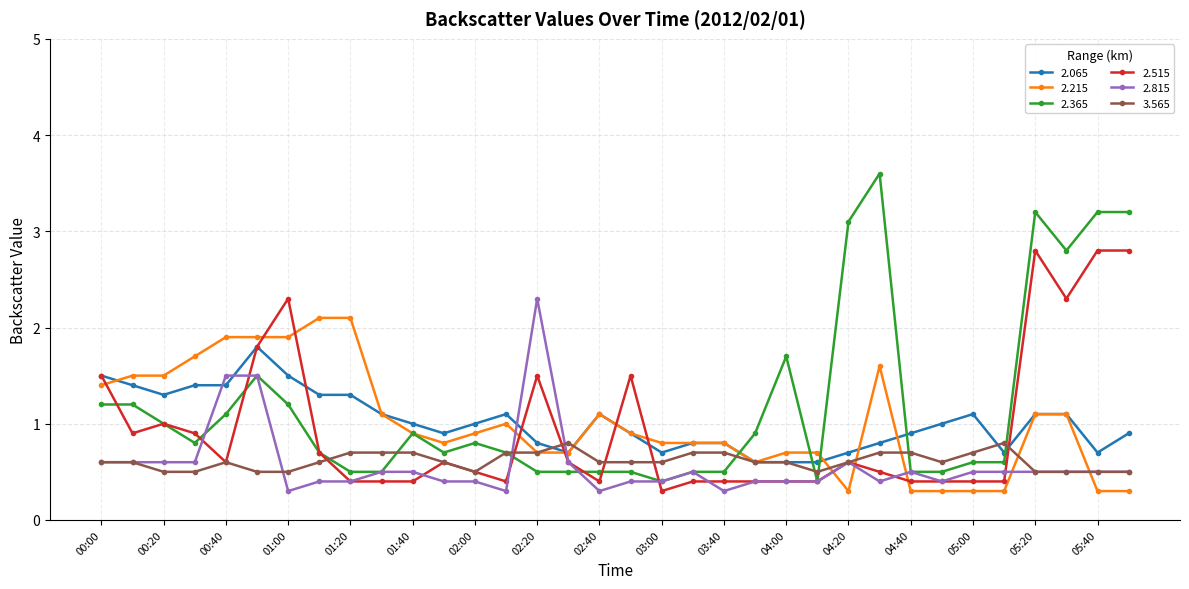

Which series has the widest spread of values?

2.365